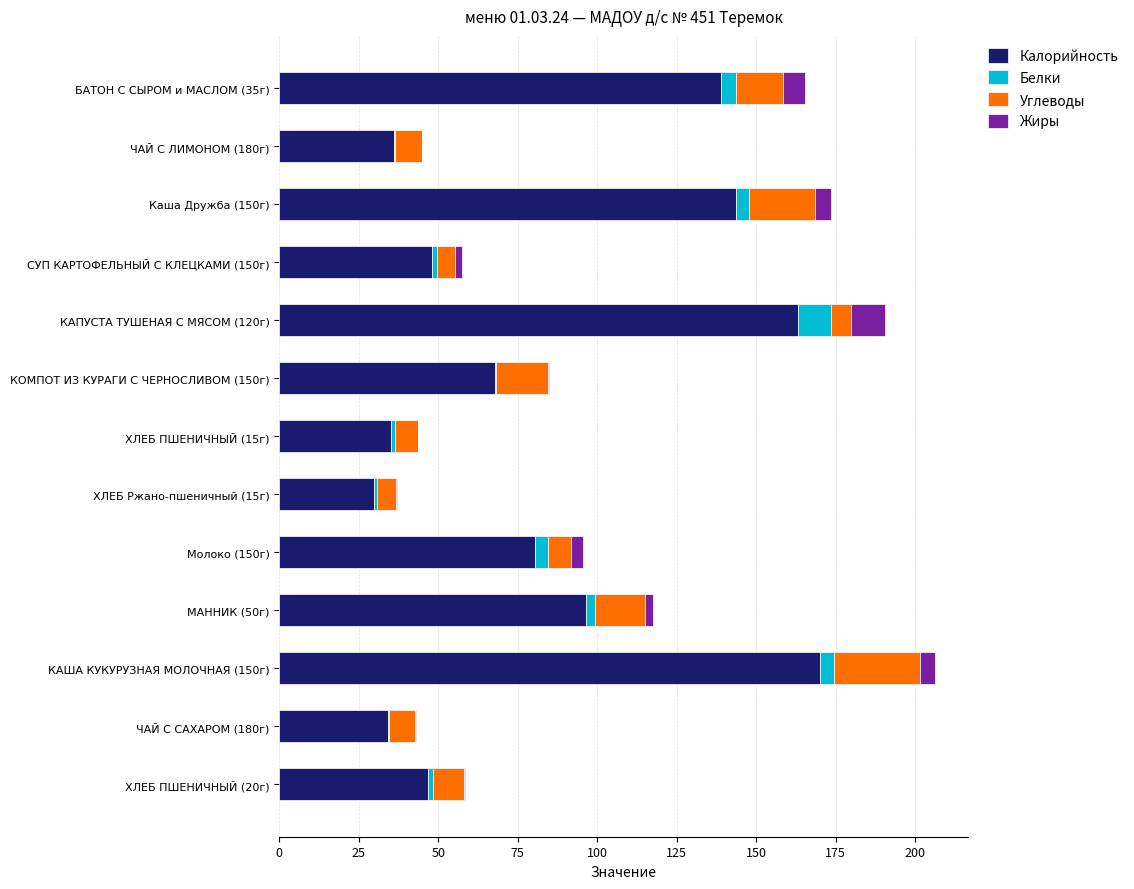

What is the maximum value for Калорийность?

169.9